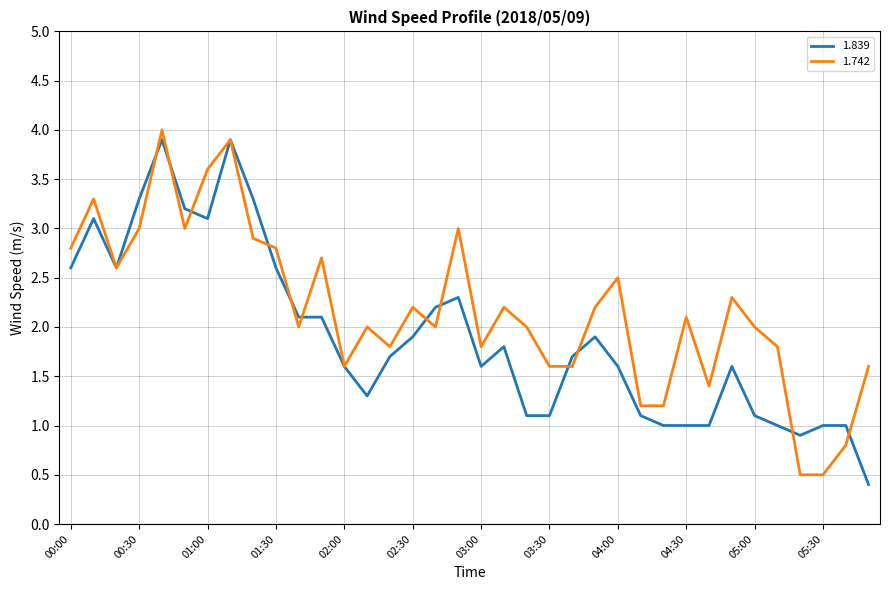

Rank the series by their average value, from lowest to highest.

1.839, 1.742